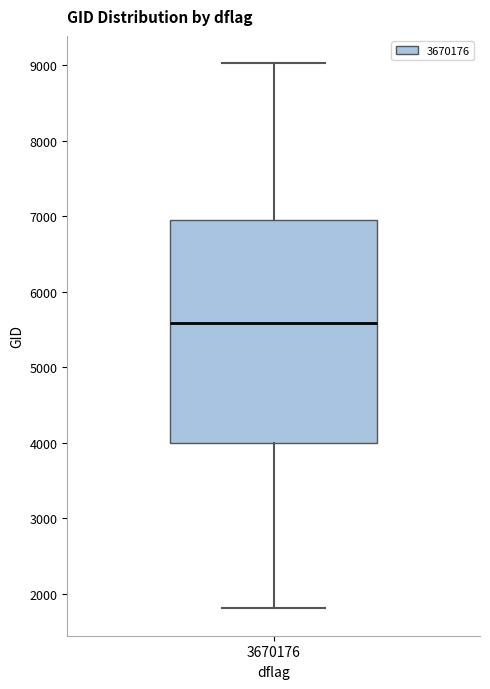

Read this box plot against the y-axis: the position of the median line, the range covered by the box, and the ends of both whiskers. The values are not printed on the chart, so give them approximately, as read against the axis.

median 5600, box 4000 to 6900, whiskers 1800 to 9000